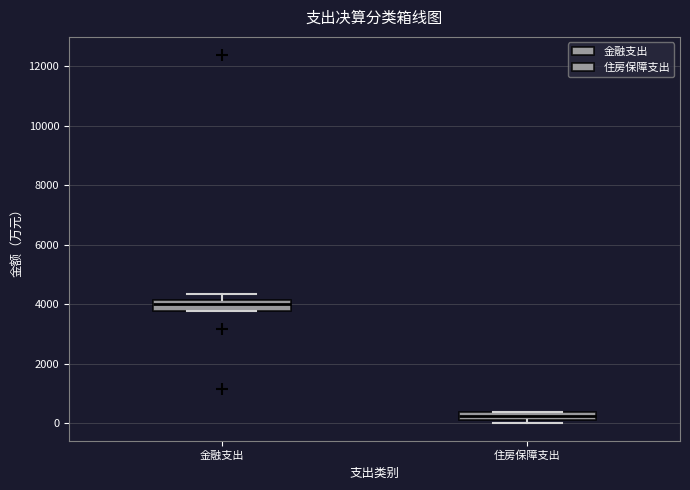

Where is the lower edge of the box for 住房保障支出 on the y-axis? The values are not printed on the chart, so give them approximately, as read against the axis.

200